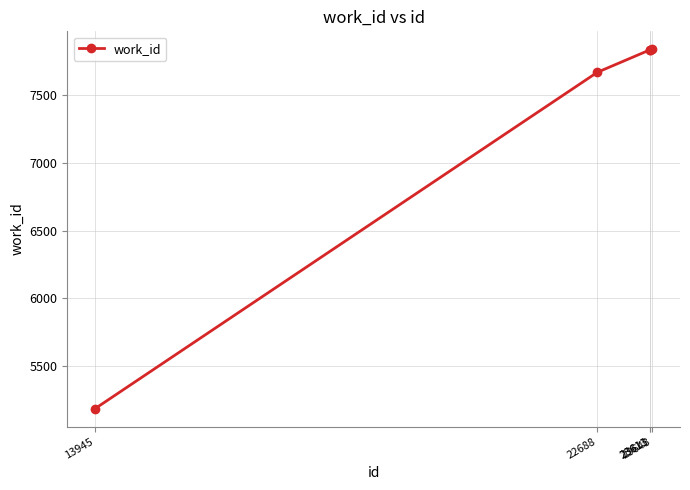

What is the smallest value displayed?

5185